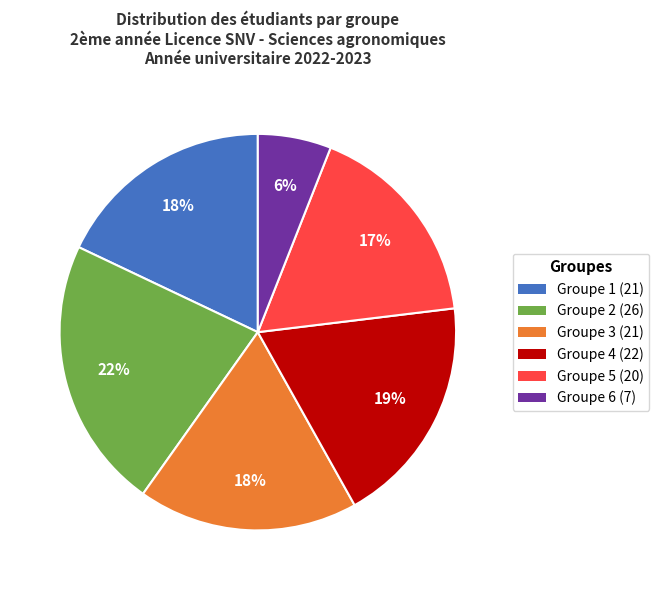

The Groupe 3 (21) slice represents 18% of the pie. True or false?

True